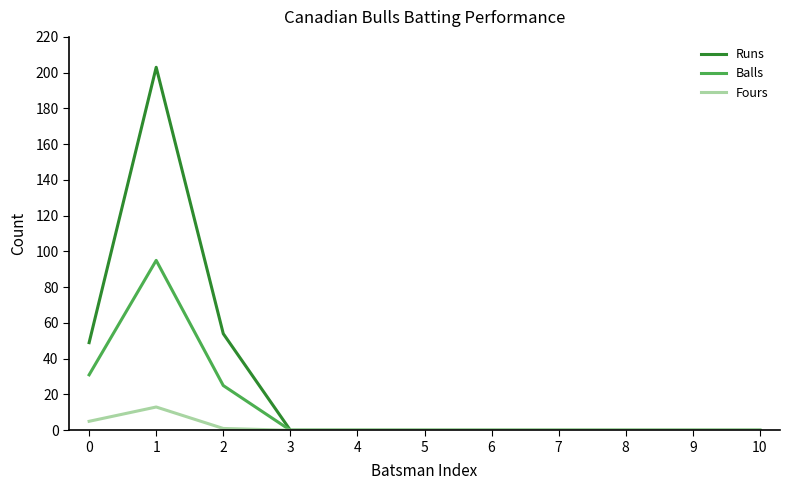

What is the greatest value displayed?

203